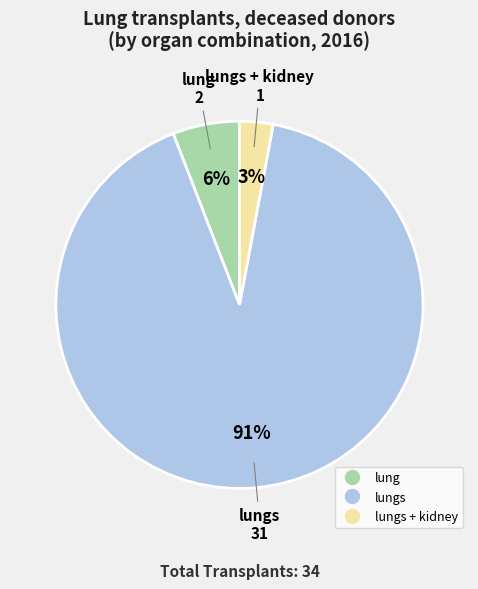

To the nearest percent, what is the average slice percentage?

33%